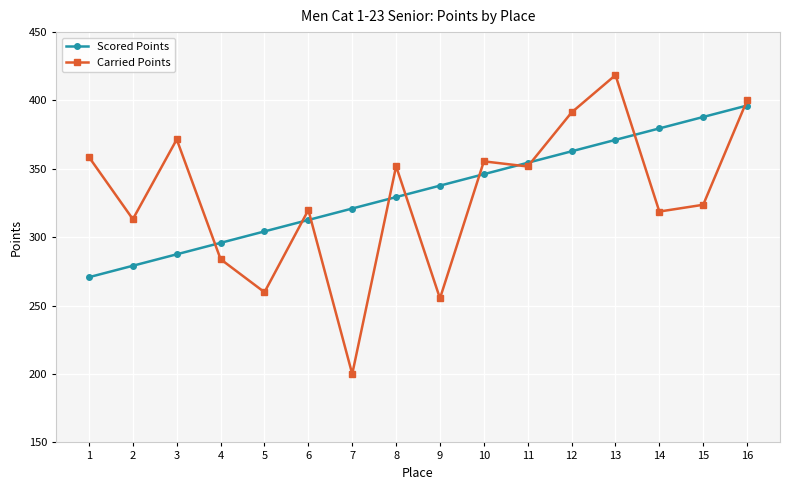

What is the maximum value shown in the chart?

418.6